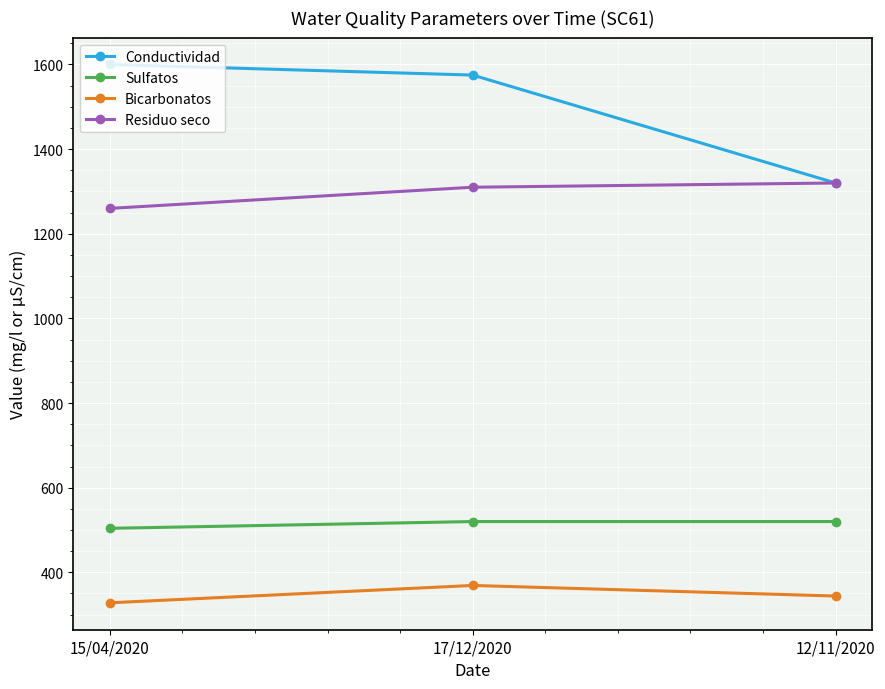

What is the label of the 3rd point from the left?

12/11/2020